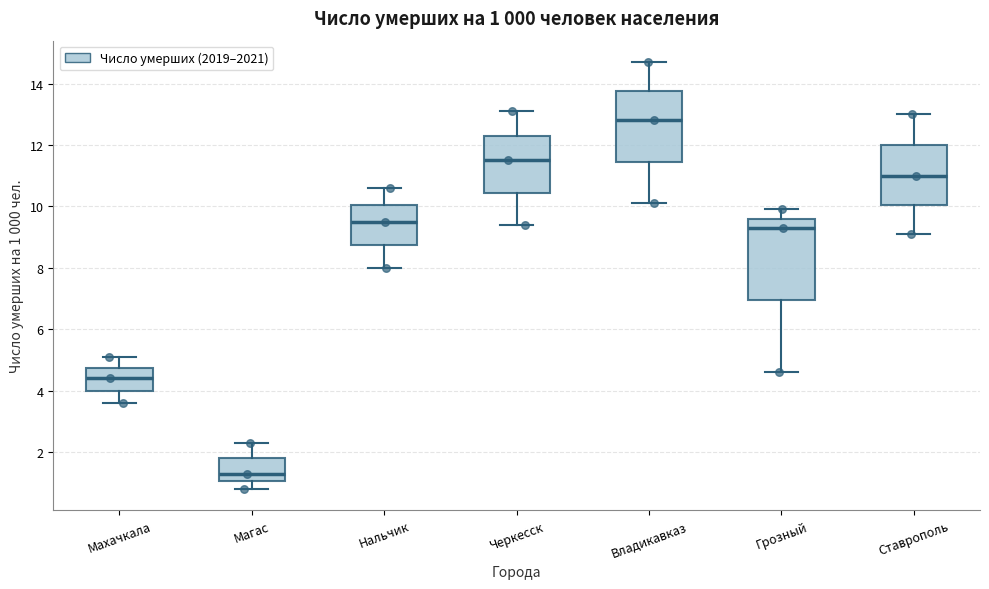

Which box is the tallest, from its lower edge to its upper edge?

Грозный